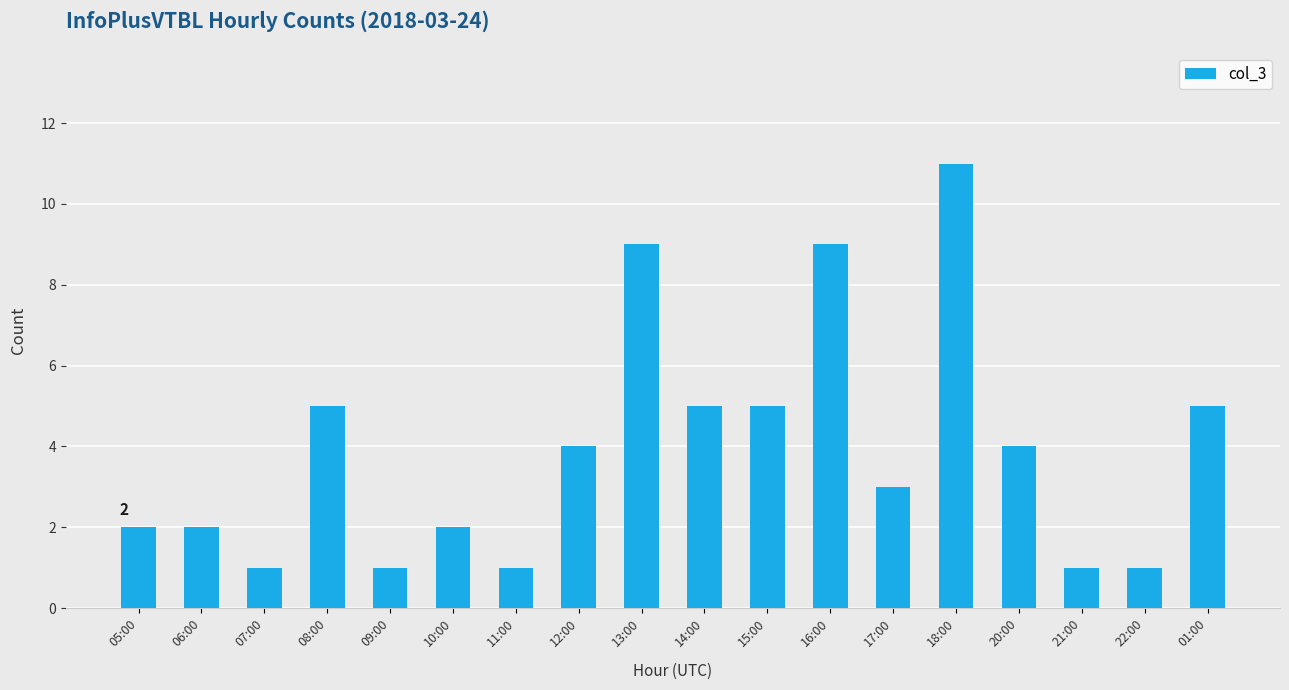

What is the change in value from 18:00 to 20:00?

-7